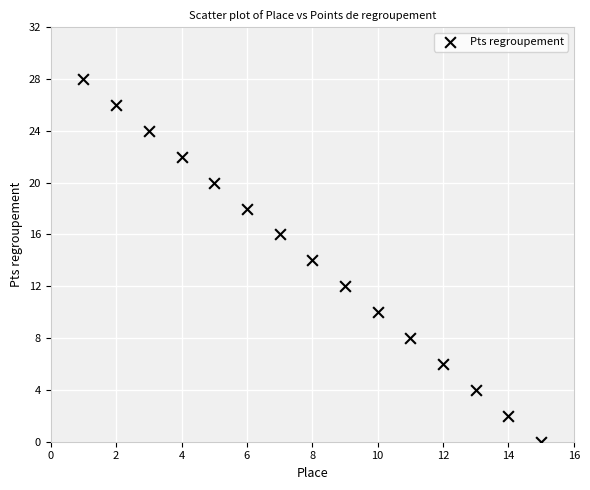

What is the range of X values (max minus min)?

14